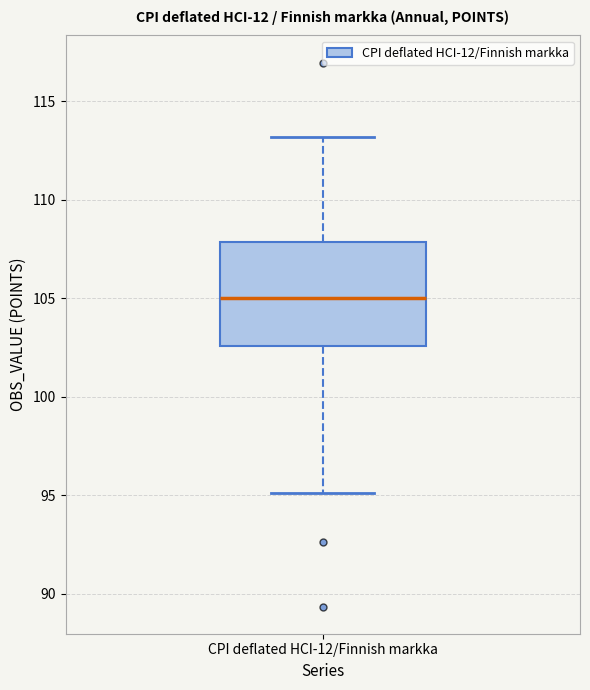

Read this box plot against the y-axis: the position of the median line, the range covered by the box, and the ends of both whiskers. The values are not printed on the chart, so give them approximately, as read against the axis.

median 105.0, box 102.5 to 108.0, whiskers 95.0 to 113.0